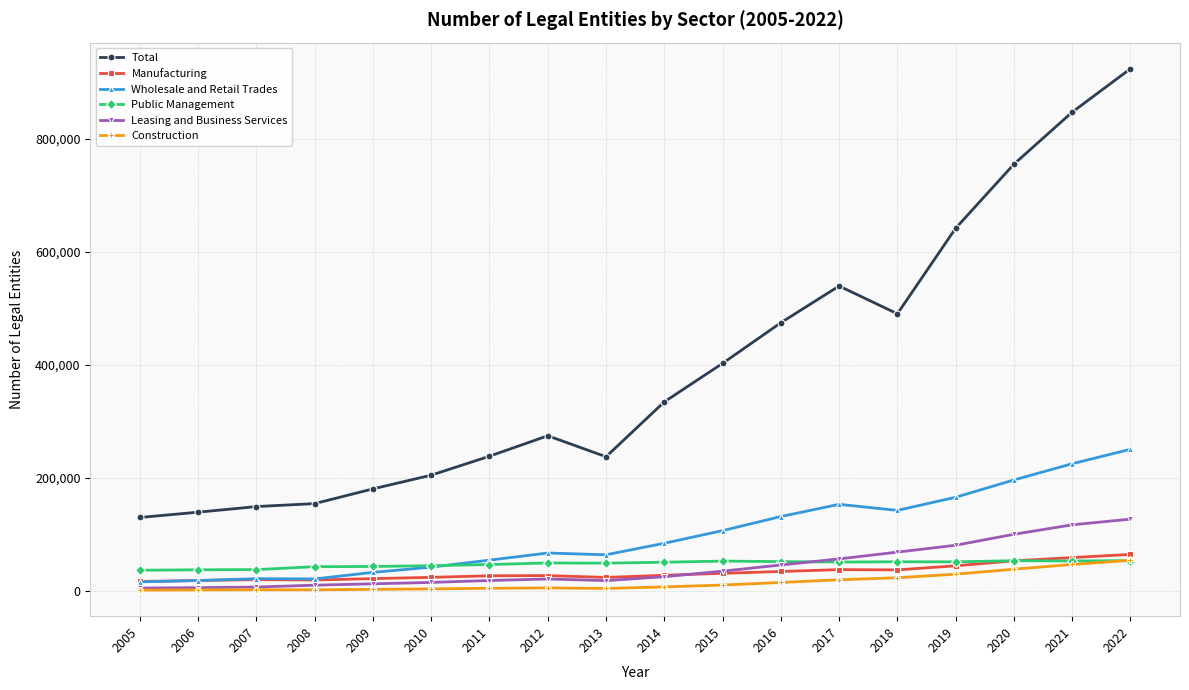

Is this an area chart (filled region under the line)?

No